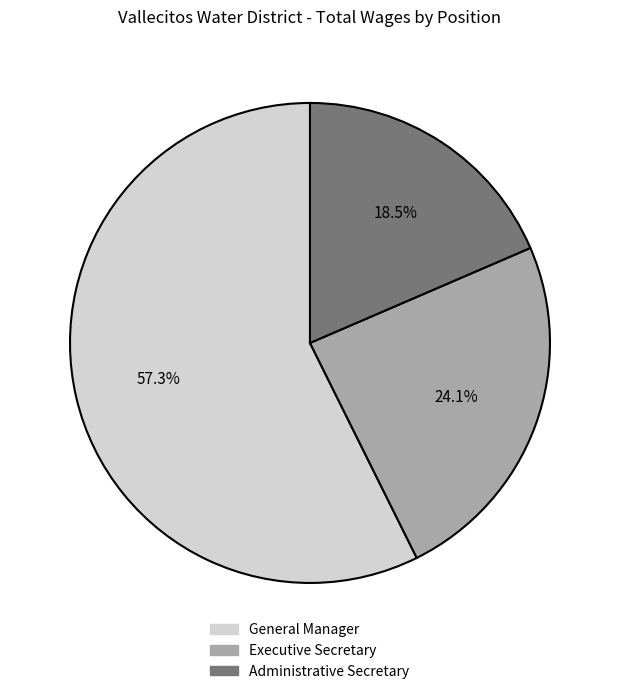

Is there a majority slice in this chart?

Yes